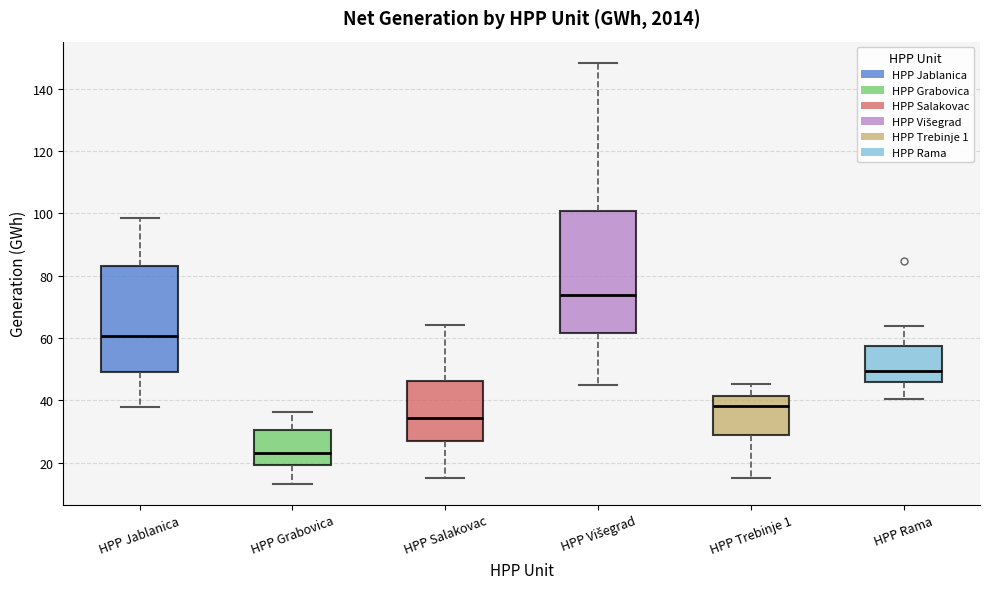

Reading left to right, read every box against the y-axis: the position of its median line, the range the box covers, and the ends of its whiskers. The values are not printed on the chart, so give them approximately, as read against the axis.

HPP Jablanica: median 60, box 50 to 84, whiskers 38 to 98
HPP Grabovica: median 24, box 20 to 30, whiskers 14 to 36
HPP Salakovac: median 34, box 26 to 46, whiskers 16 to 64
HPP Višegrad: median 74, box 62 to 100, whiskers 44 to 148
HPP Trebinje 1: median 38, box 28 to 42, whiskers 16 to 46
HPP Rama: median 50, box 46 to 58, whiskers 40 to 64